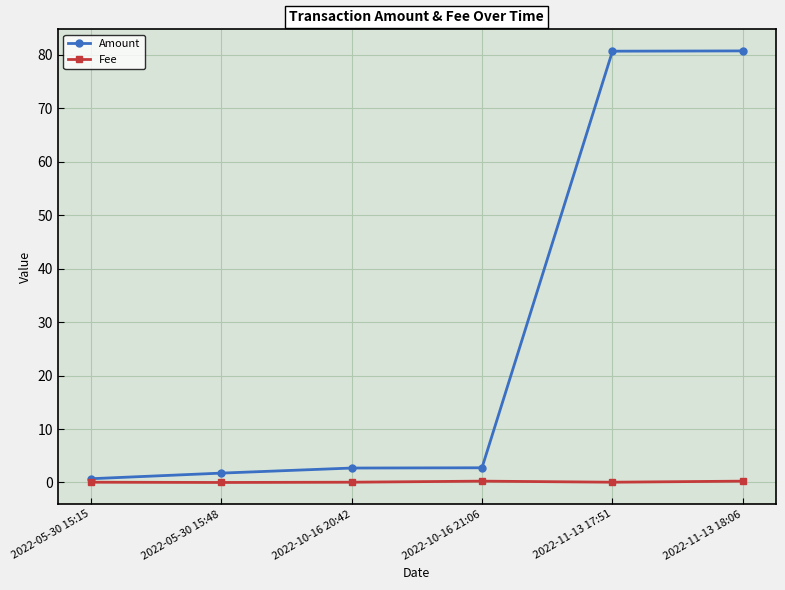

Rank the series by their maximum value, from lowest to highest.

Fee, Amount